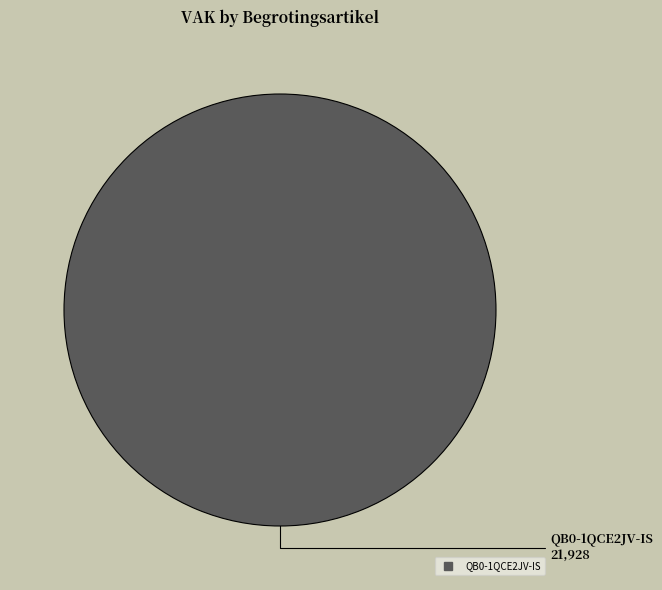

Does any single category account for the majority?

Yes